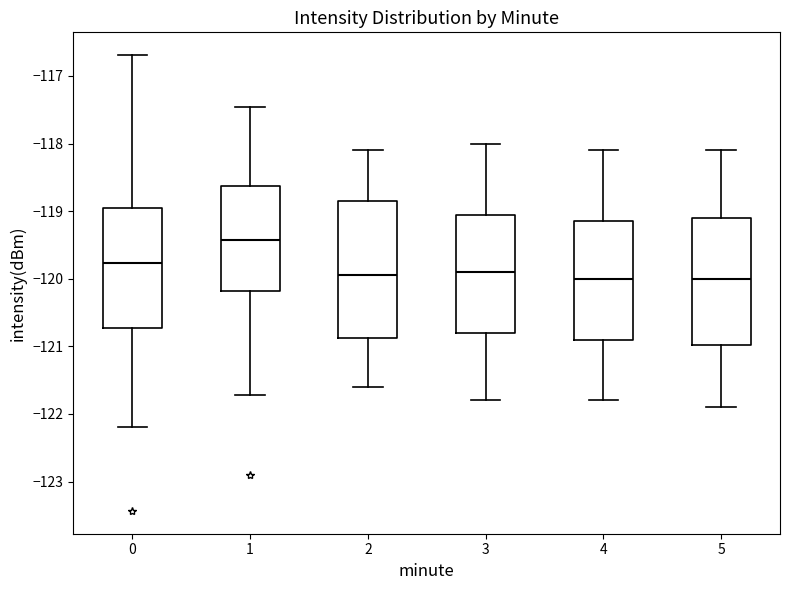

Where is the lower edge of the box at x = 5 on the y-axis? The values are not printed on the chart, so give them approximately, as read against the axis.

-121.0